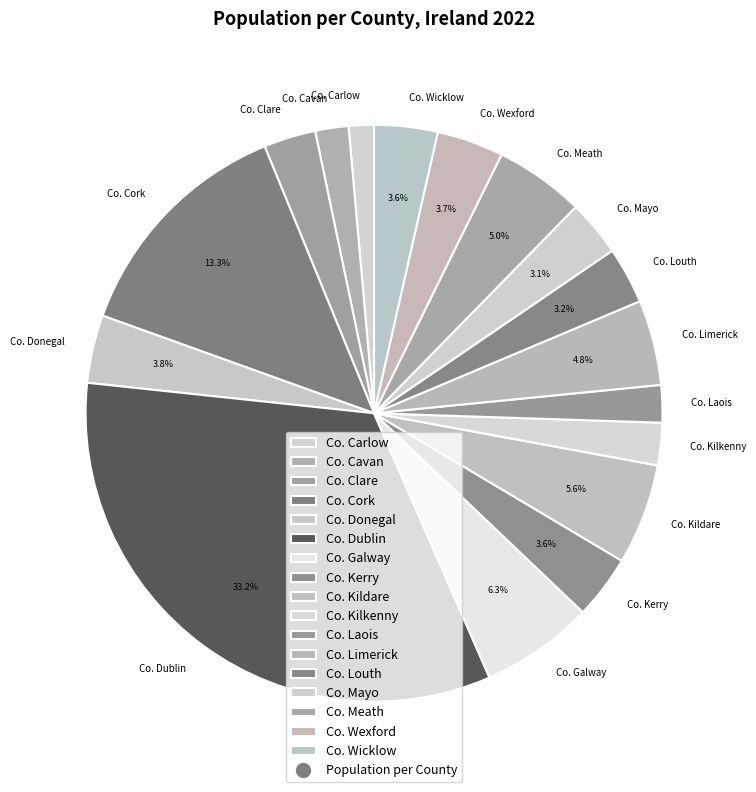

Is it true that Co. Kildare is 6% of the pie?

True